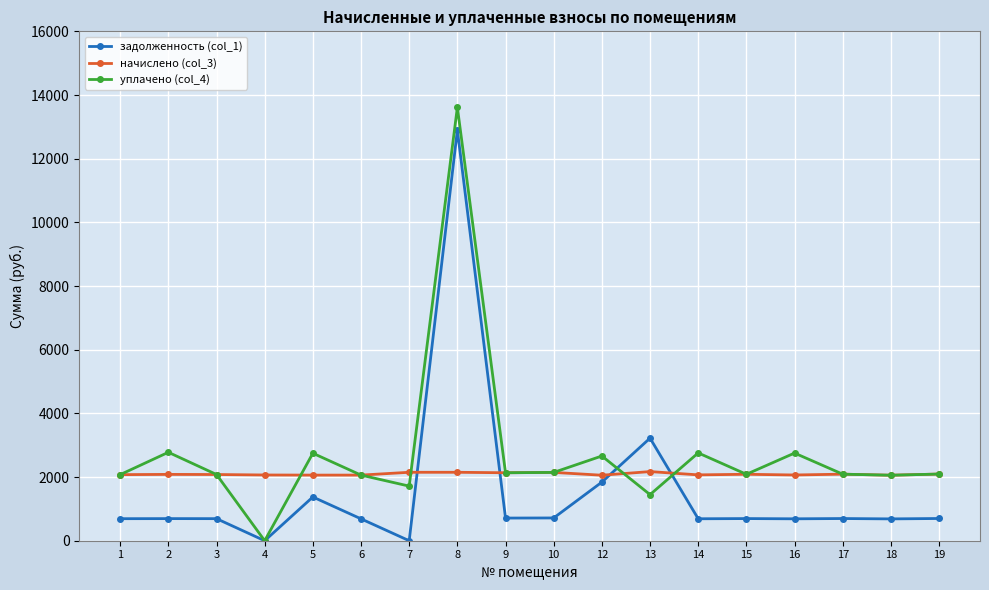

What is the maximum value for уплачено (col_4)?

13613.7